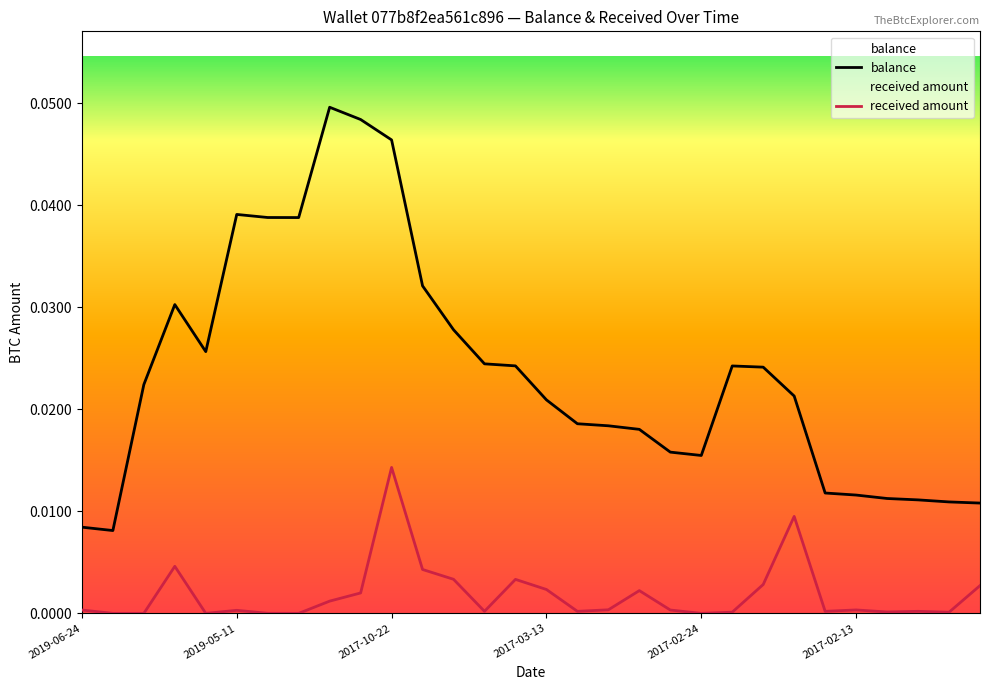

What is the label of the 20th point from the right?

2017-10-22